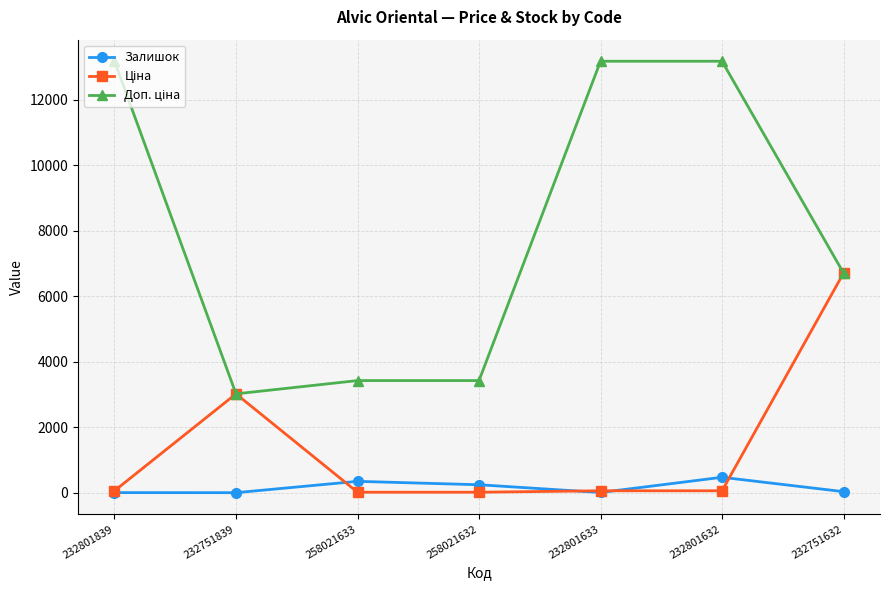

True or false: Залишок has more than 1 interior local peaks.

True